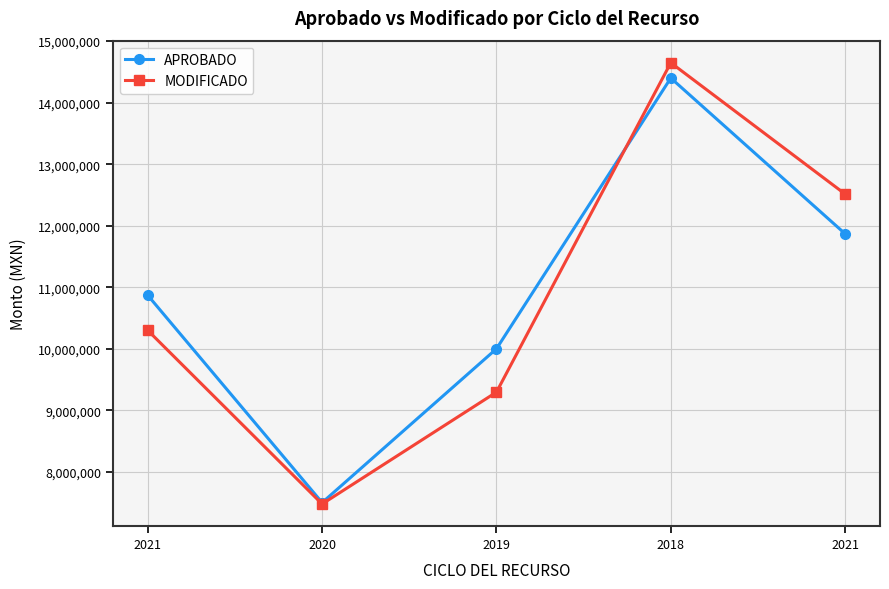

Is this an area chart (filled region under the line)?

No